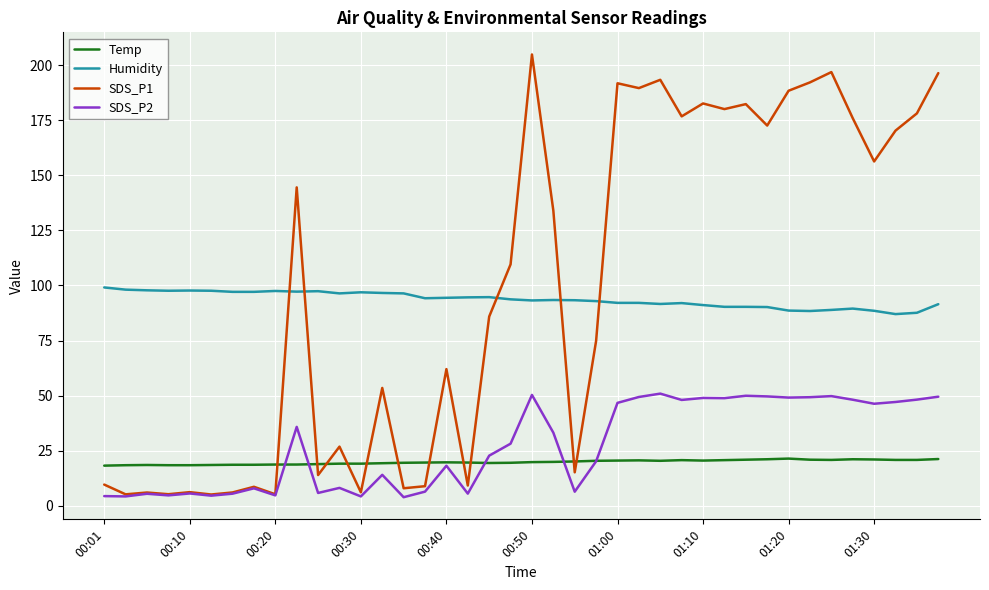

Which series has the largest range (max minus min)?

SDS_P1